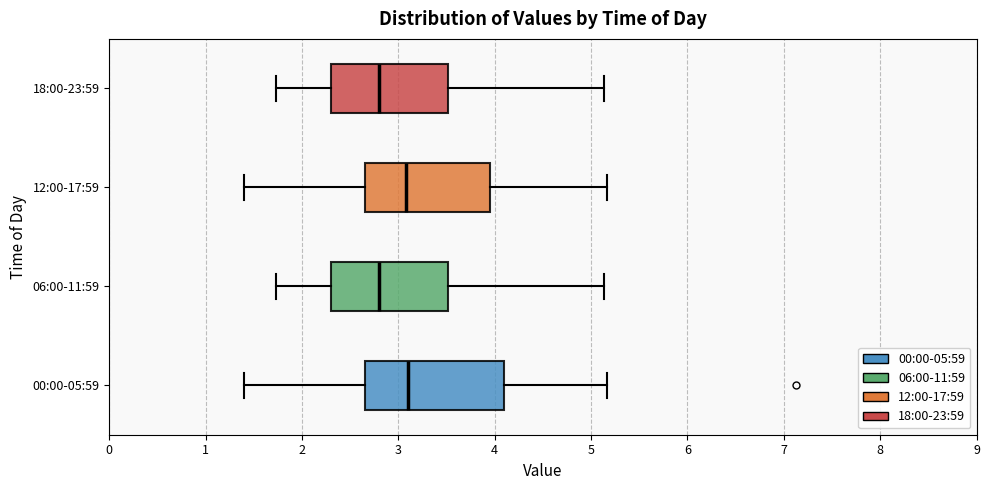

Comparing the boxes themselves (not the whiskers), which one is the widest?

00:00-05:59